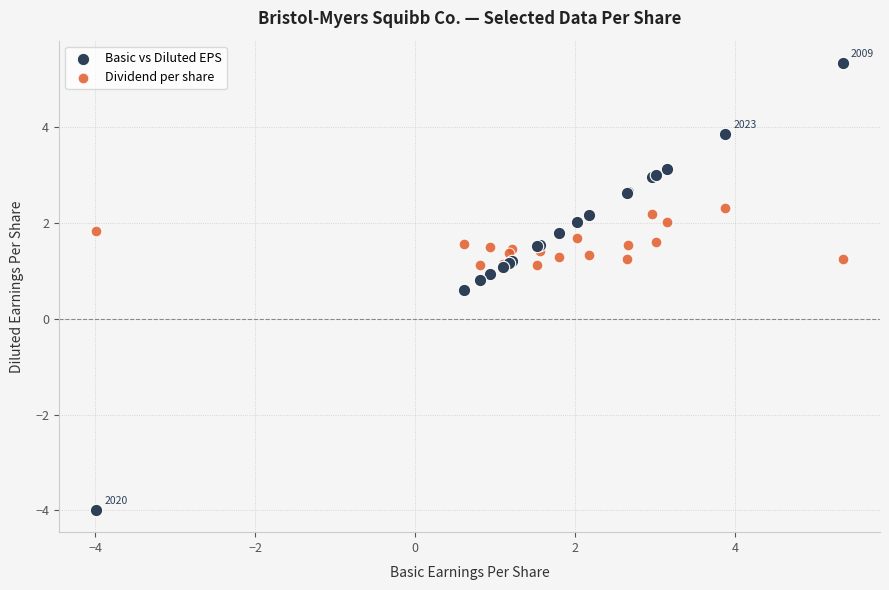

What are all the series names shown in the legend?

Basic vs Diluted EPS, Dividend per share